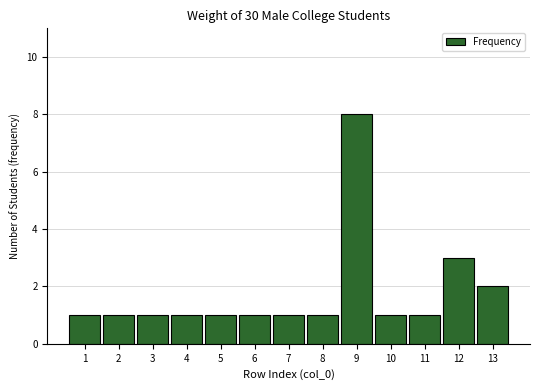

Reading left to right, extract all data points from this chart.

1	1	1	1	1	1	1	1	8	1	1	3	2